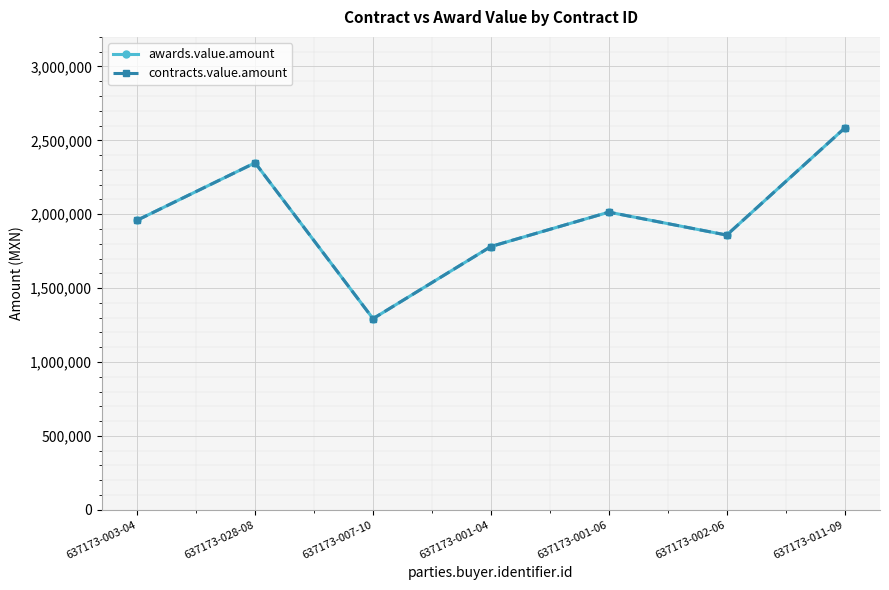

What is the total value across all series at 637173-001-04?

3562700.0